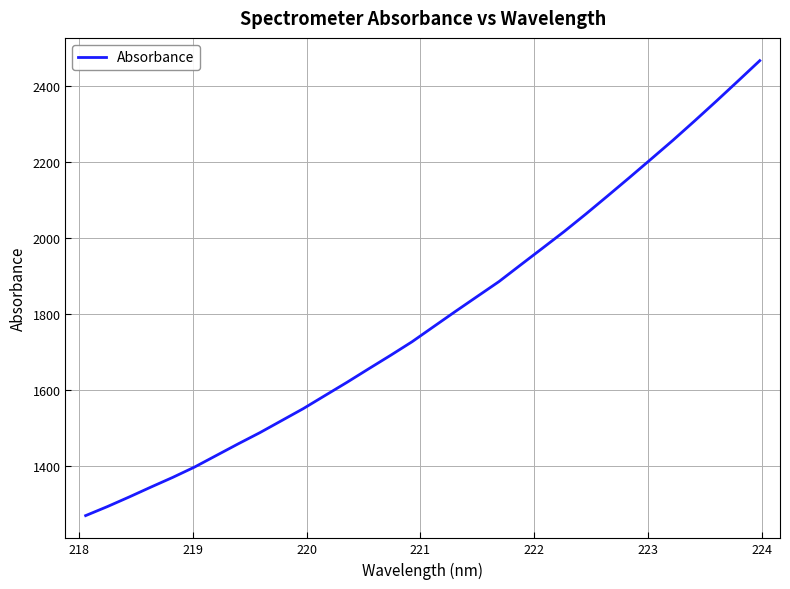

What is the smallest value displayed?

1270.0